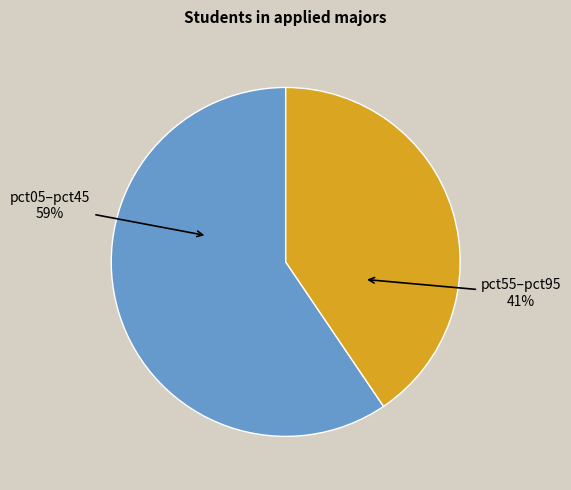

To the nearest percent, what is the average slice percentage?

50%